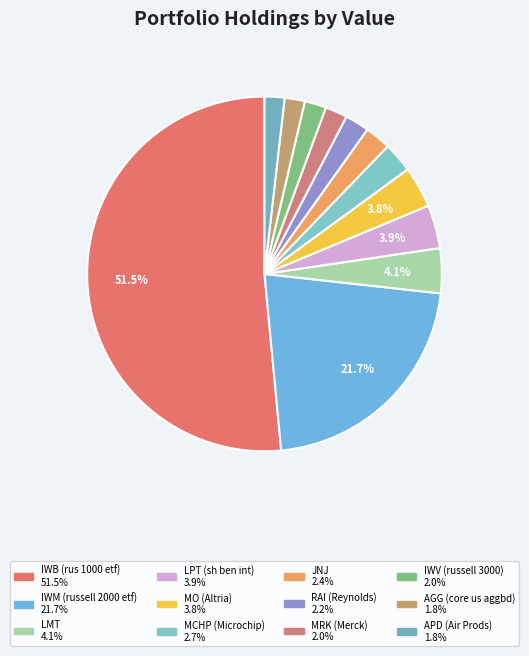

What is the ratio of the value at APD (Air Prods) to the value at LPT (sh ben int)?

0.5